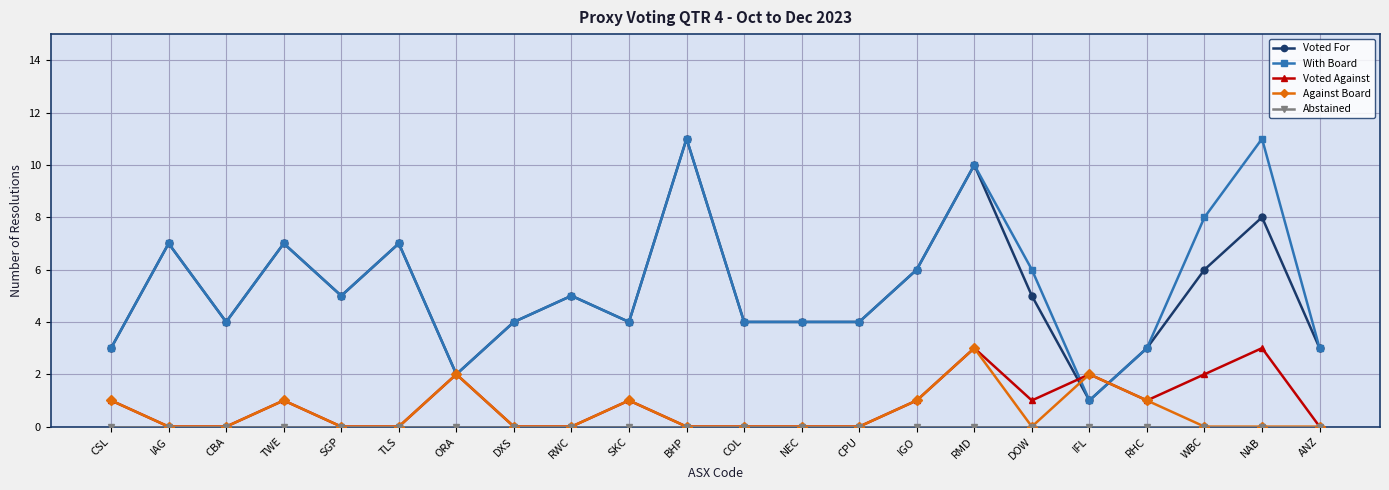

What is the maximum value for With Board?

11